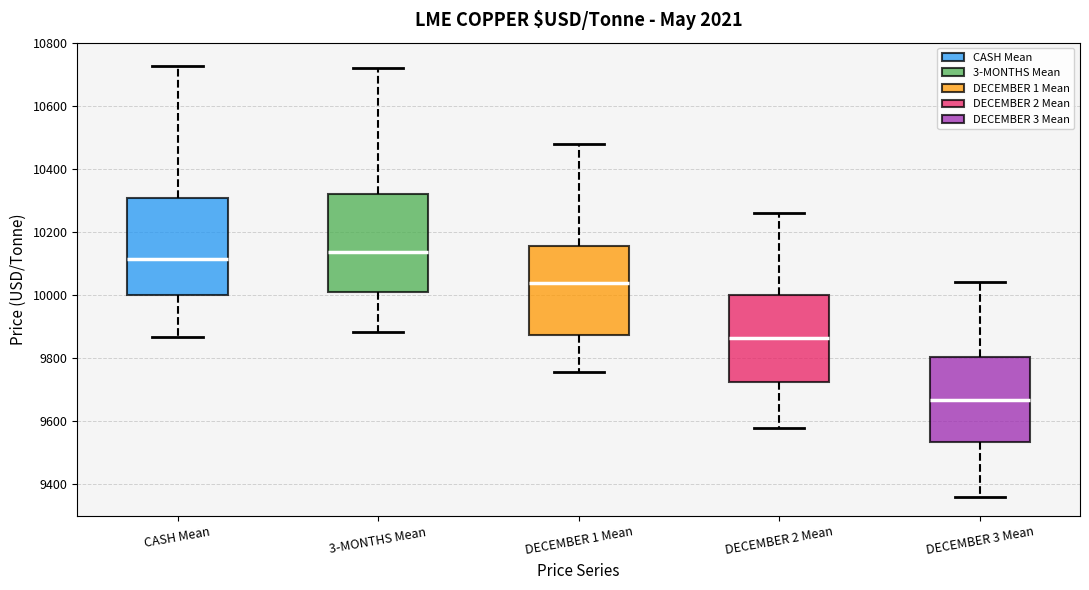

Reading left to right, read every box against the y-axis: the position of its median line, the range the box covers, and the ends of its whiskers. The values are not printed on the chart, so give them approximately, as read against the axis.

CASH Mean: median 10120, box 10000 to 10300, whiskers 9860 to 10720
3-MONTHS Mean: median 10140, box 10000 to 10320, whiskers 9880 to 10720
DECEMBER 1 Mean: median 10040, box 9880 to 10160, whiskers 9760 to 10480
DECEMBER 2 Mean: median 9860, box 9720 to 10000, whiskers 9580 to 10260
DECEMBER 3 Mean: median 9660, box 9540 to 9800, whiskers 9360 to 10040